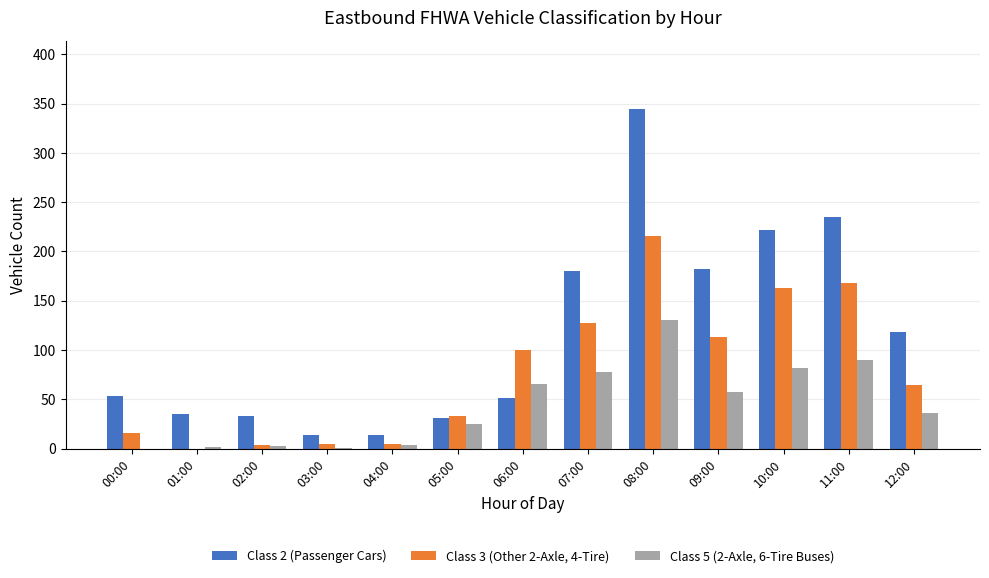

What are all the series names shown in the legend?

Class 2 (Passenger Cars), Class 3 (Other 2-Axle, 4-Tire), Class 5 (2-Axle, 6-Tire Buses)